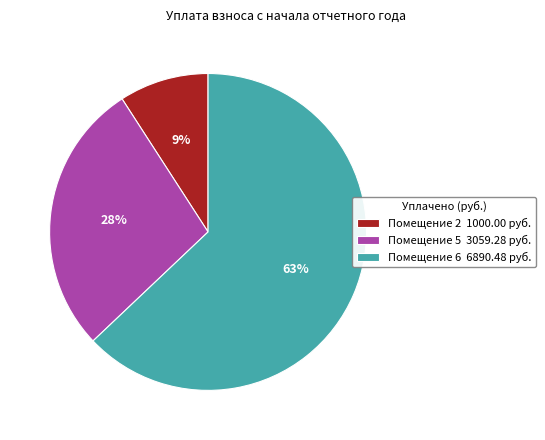

To the nearest percent, what is the average slice percentage?

33%